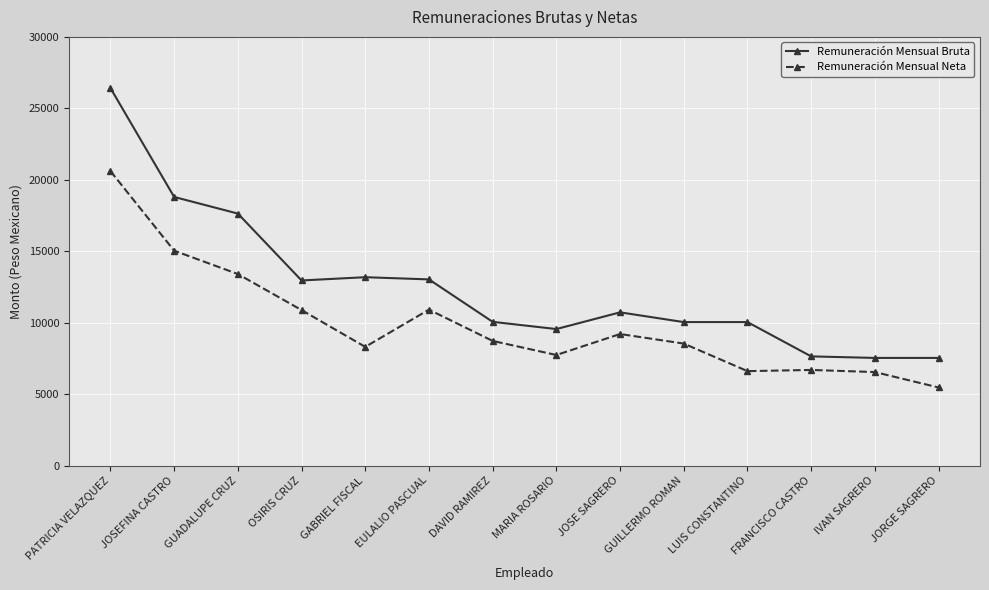

What is the difference between the maximum and minimum values in the Remuneración Mensual Neta series?

15144.4